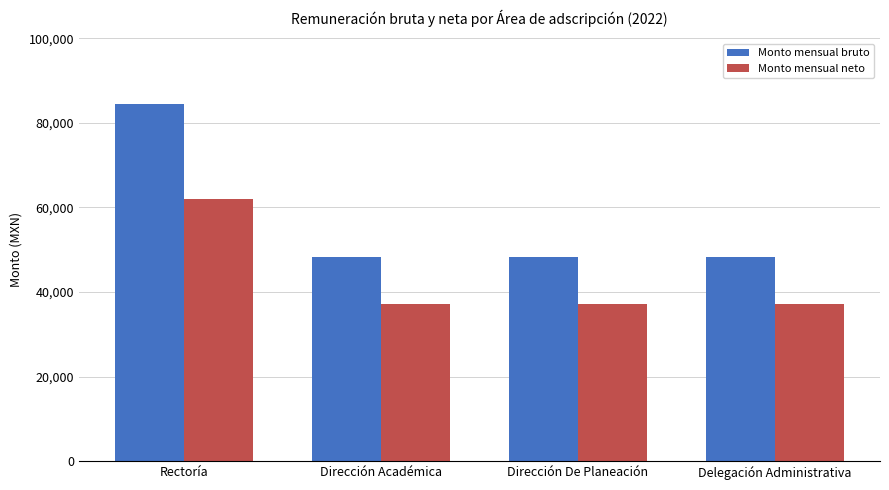

What is the total value across all series at Dirección Académica?

85413.9